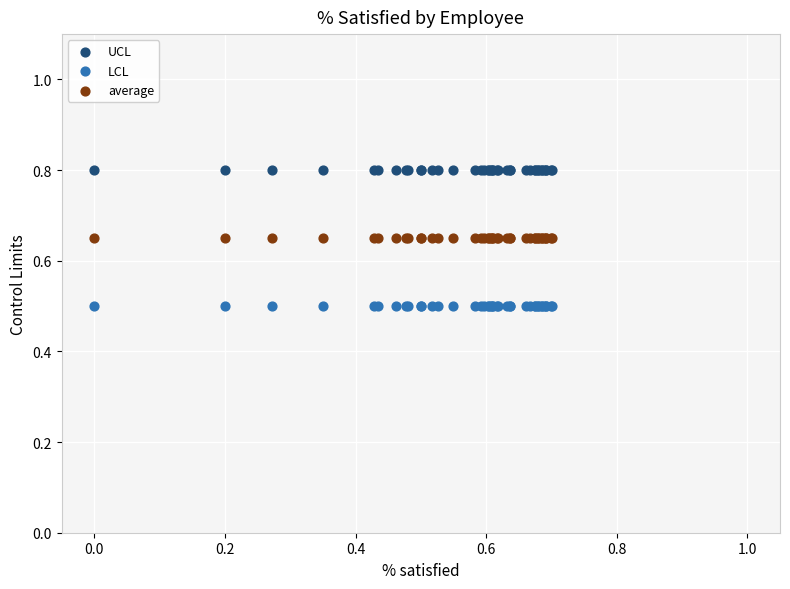

Which series contains the lowest Y value?

LCL